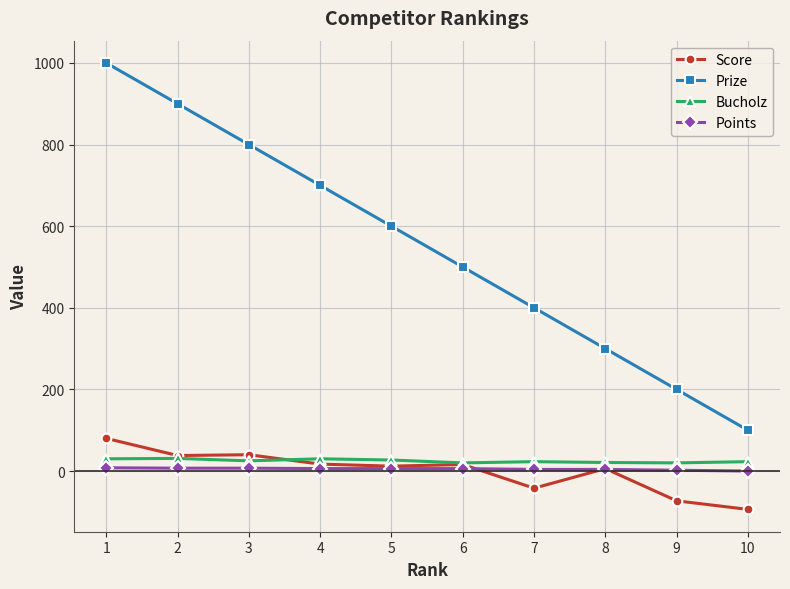

Which series changed the most between 3 and 6?

Prize